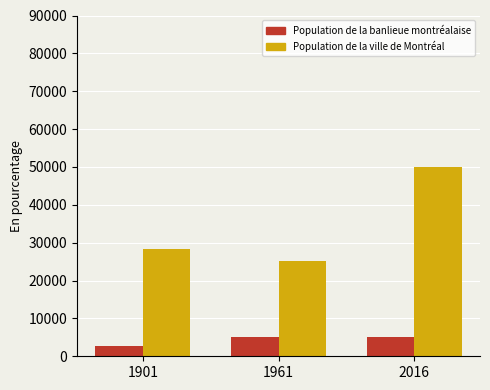

How many bars are there in each group?

2